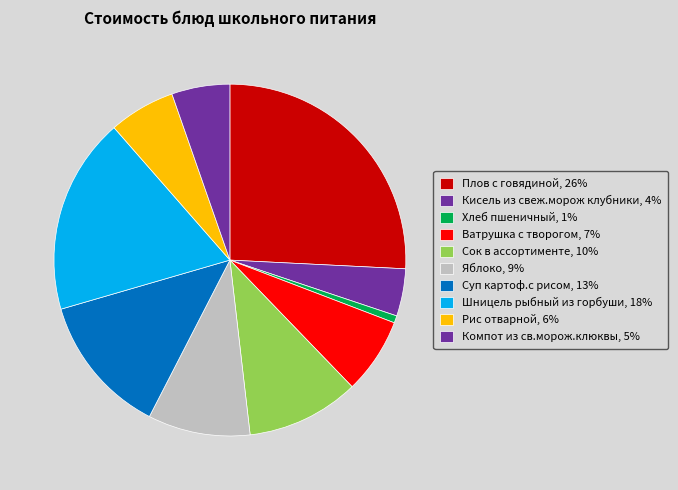

What percentage is NOT represented by Сок в ассортименте?

89.6%